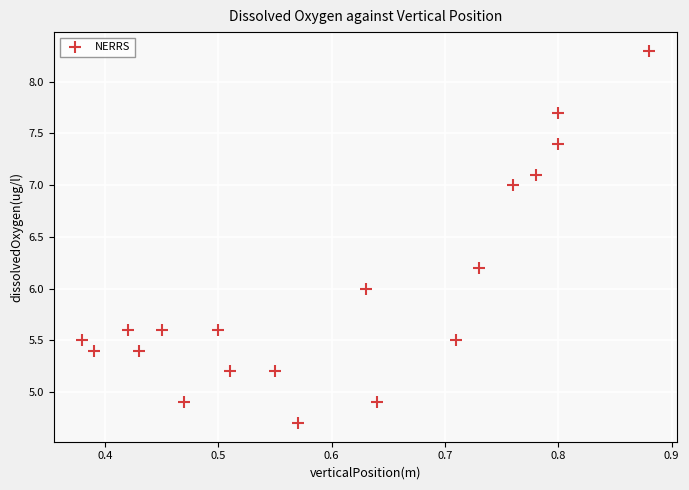

What is the range of Y values (max minus min)?

3.6